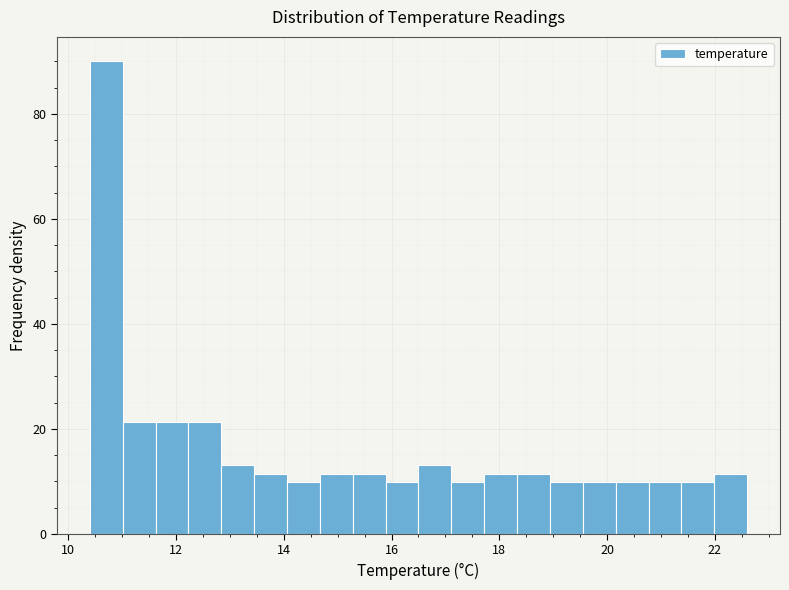

Around what value on the x-axis is the tallest bar? Give the approximate position of its centre, as read against the axis.

10.8